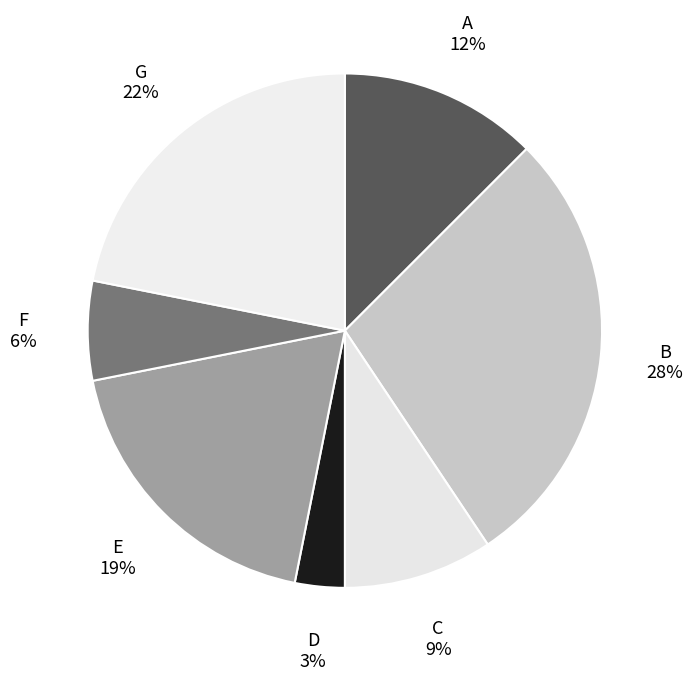

Combined, do E and A account for over 50%?

No